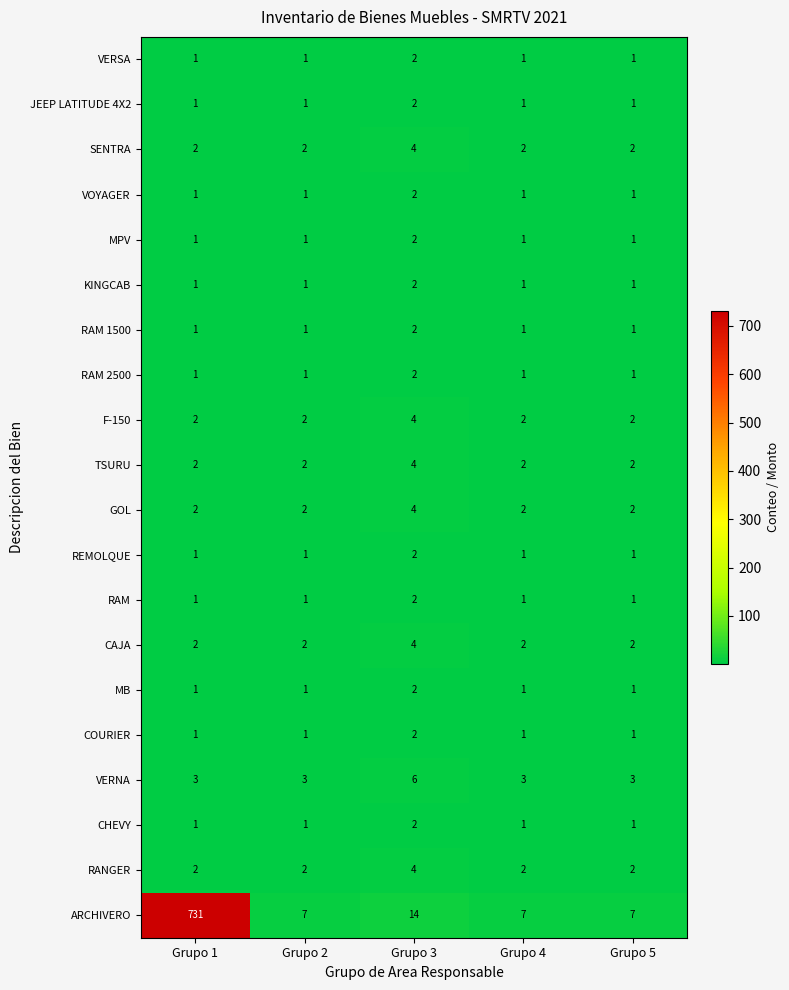

At which label does F-150 reach its peak?

Grupo 3